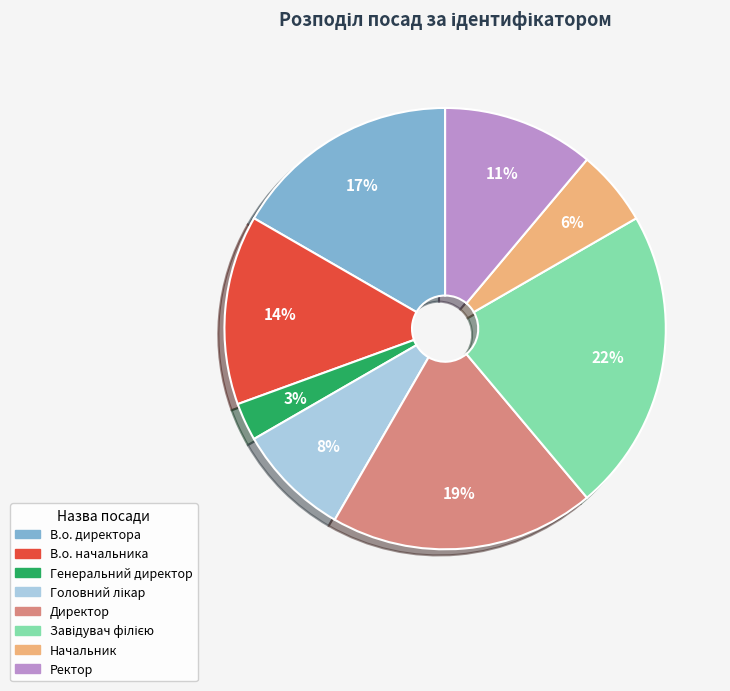

Does Ректор represent more than half of the total?

No